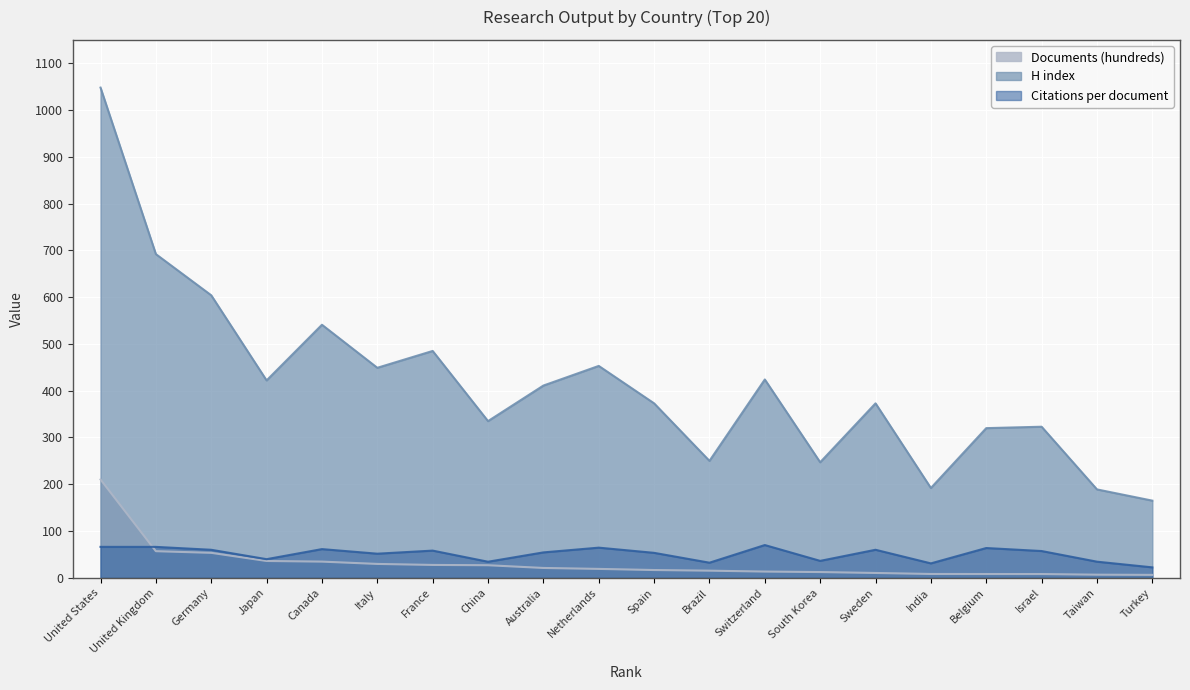

Rank the series at United States from highest to lowest value.

H index, Documents (hundreds), Citations per document